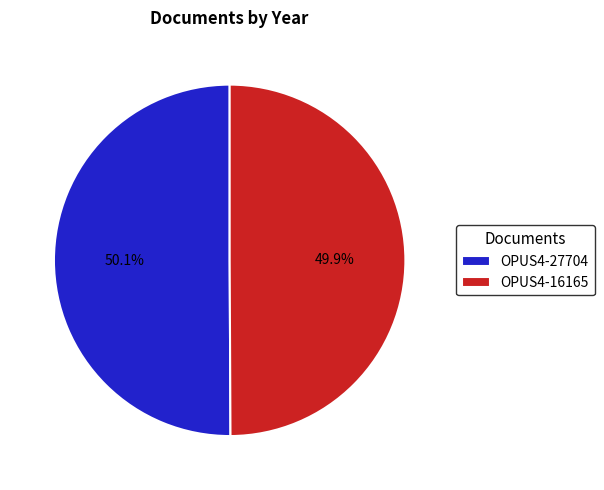

Is there any slice that represents more than half of the pie?

Yes